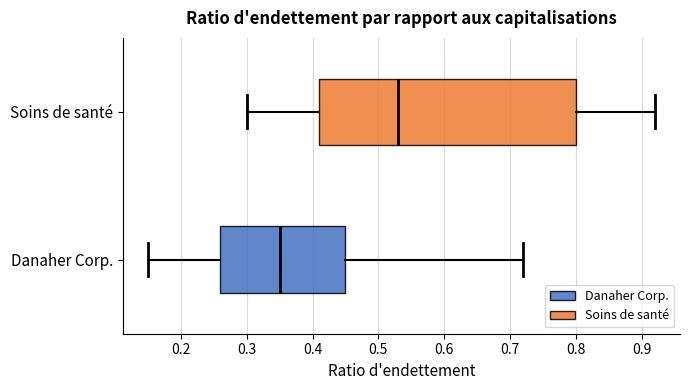

Reading bottom to top, transcribe this box plot: for each box, give where its median line is, the range the box spans, and where its two whiskers end, as read against the x-axis. The values are not printed on the chart, so give them approximately, as read against the axis.

Danaher Corp.: median 0.35, box 0.26 to 0.45, whiskers 0.15 to 0.72
Soins de santé: median 0.53, box 0.41 to 0.80, whiskers 0.30 to 0.92